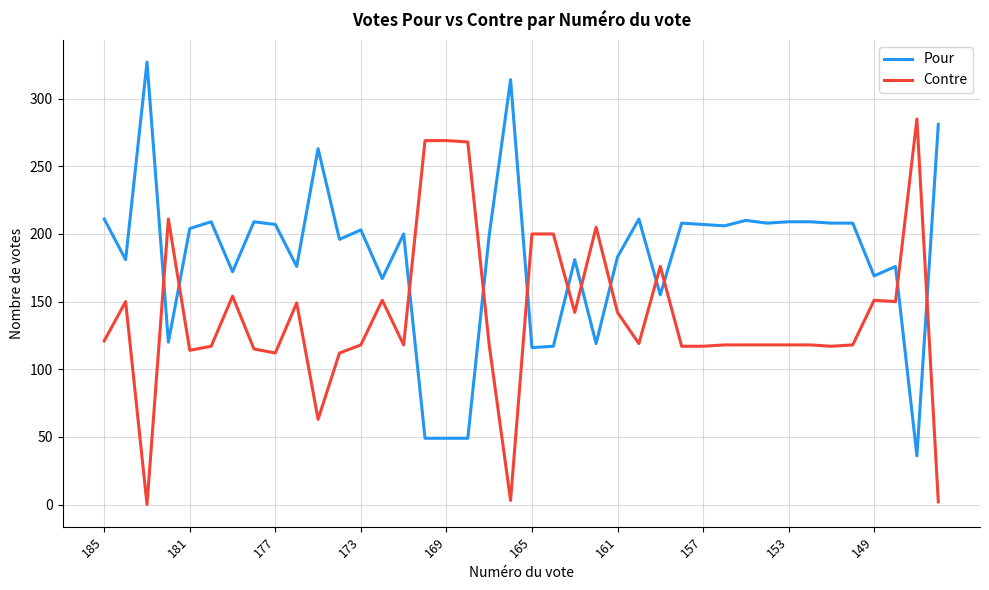

What is the highest value of the Pour series?

327